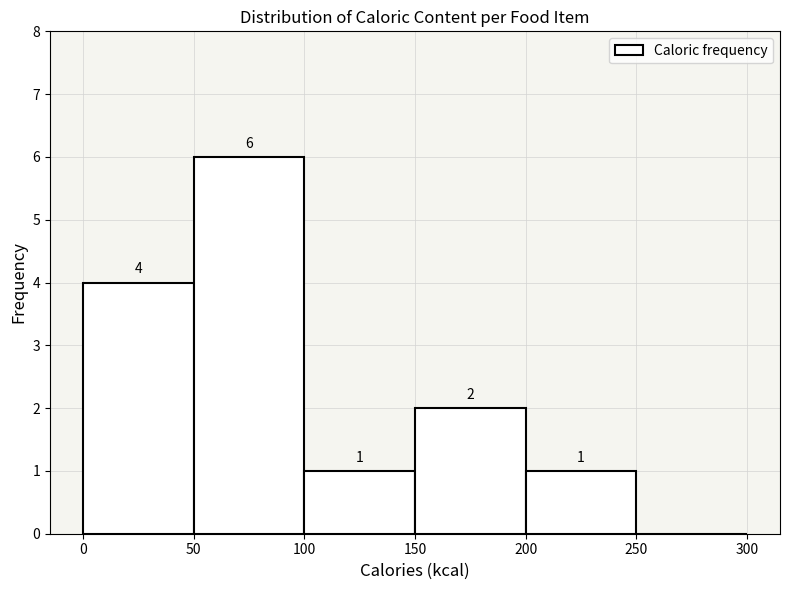

Which range on the x-axis has the tallest bar?

50 to 100